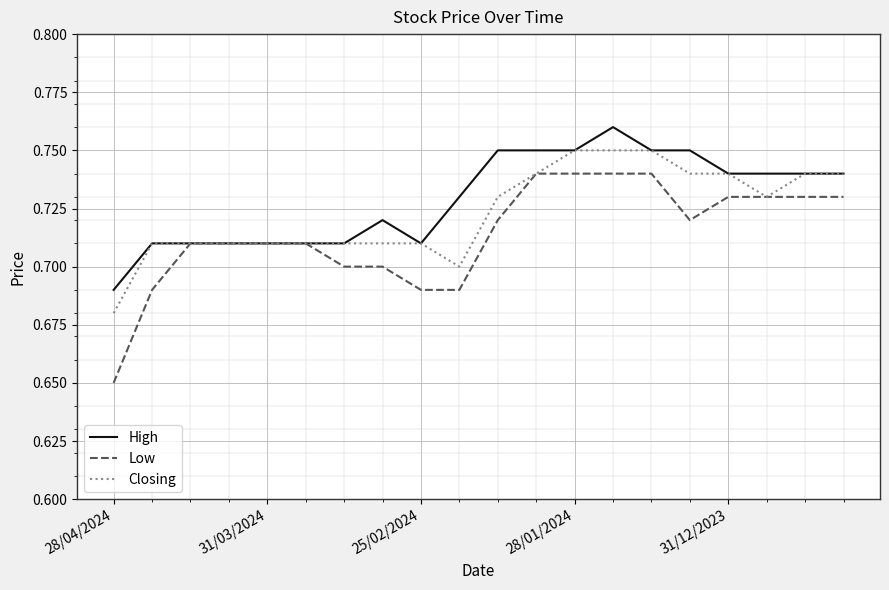

At how many categories does at least one series exceed 0?

20